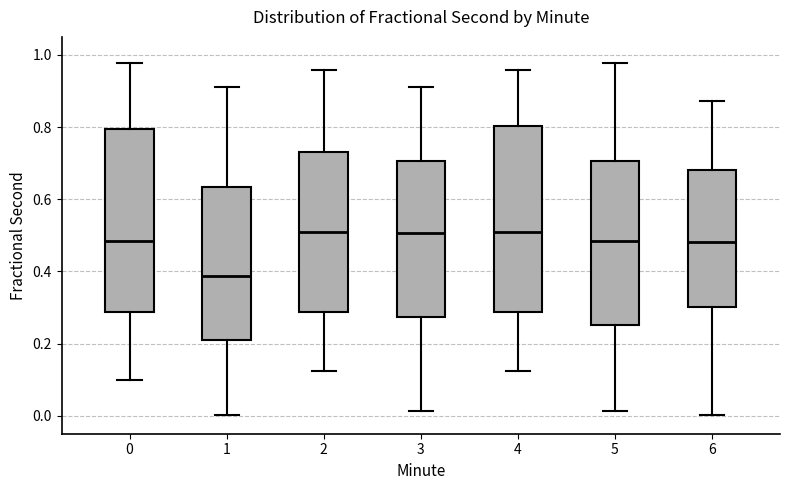

Which box's median line is the lowest?

1